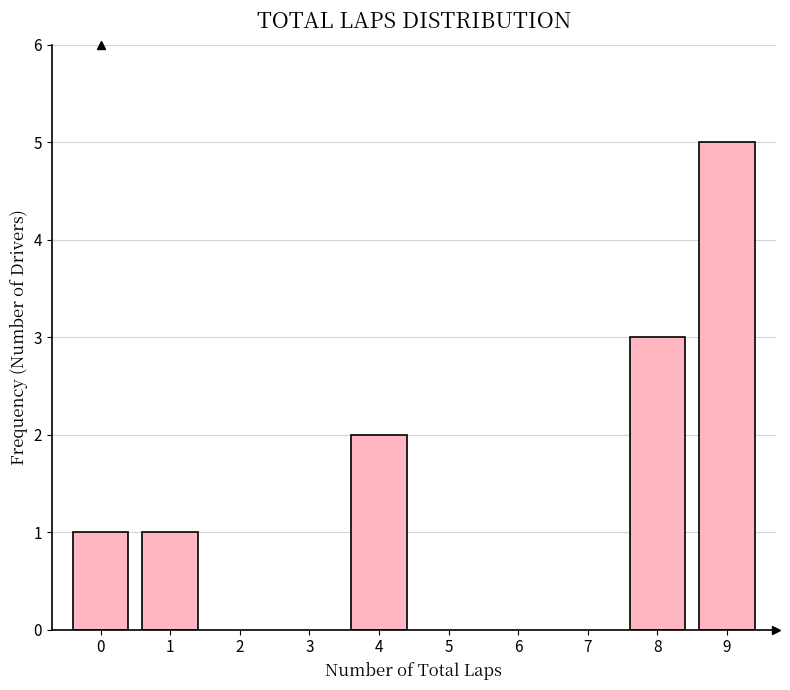

Reading right to left, transcribe all the data shown in this chart.

5	3	2	1	1